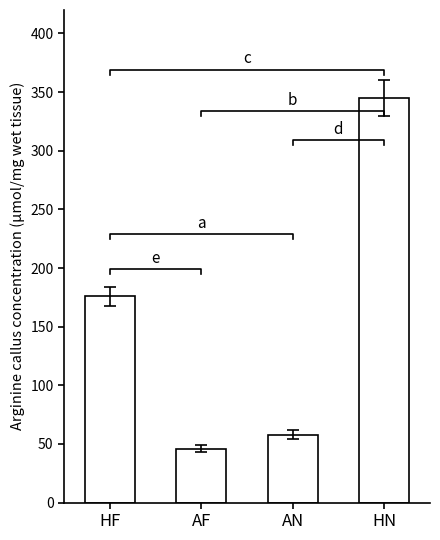

Reading left to right, what are all the values shown in this chart?

176	46	58	345